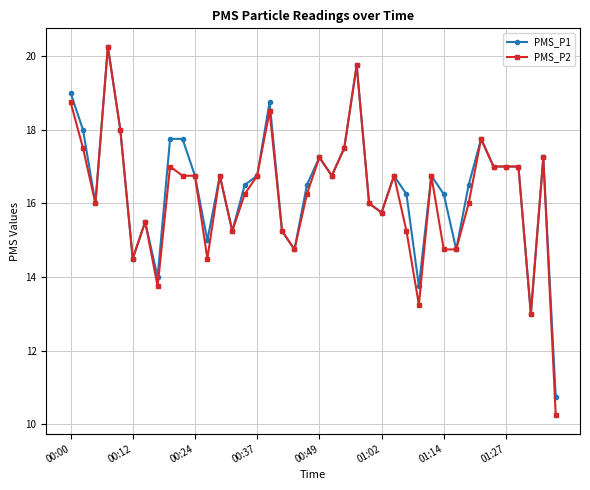

True or false: PMS_P2 has more than 0 interior local peaks.

True